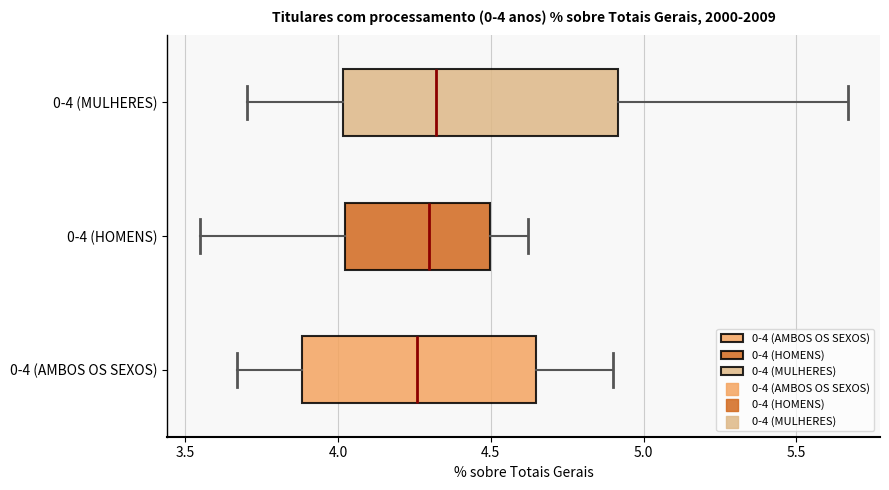

Comparing the boxes themselves (not the whiskers), which one is the widest?

0-4 (MULHERES)